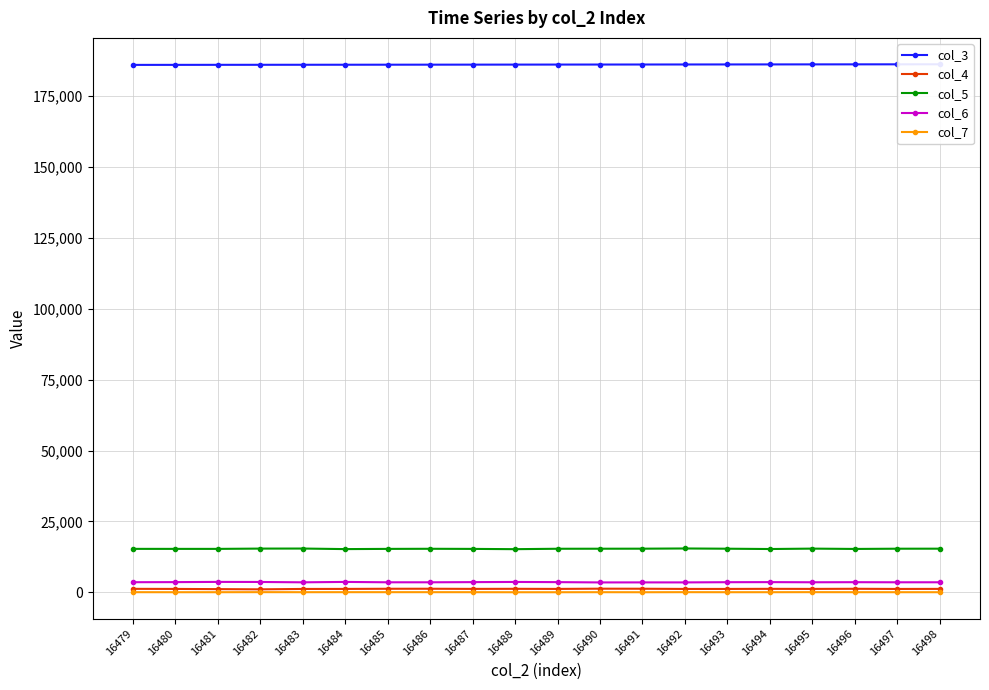

What is the sum of the col_5 values at 16489 and 16483?

30854